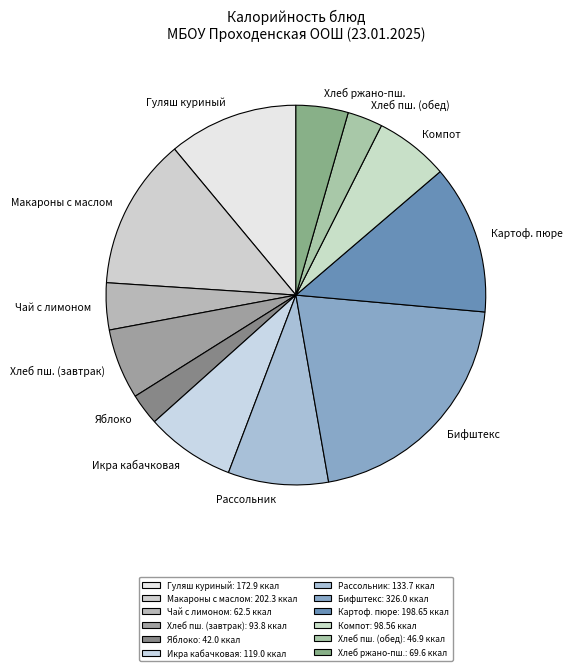

How many segments does this pie chart have?

12